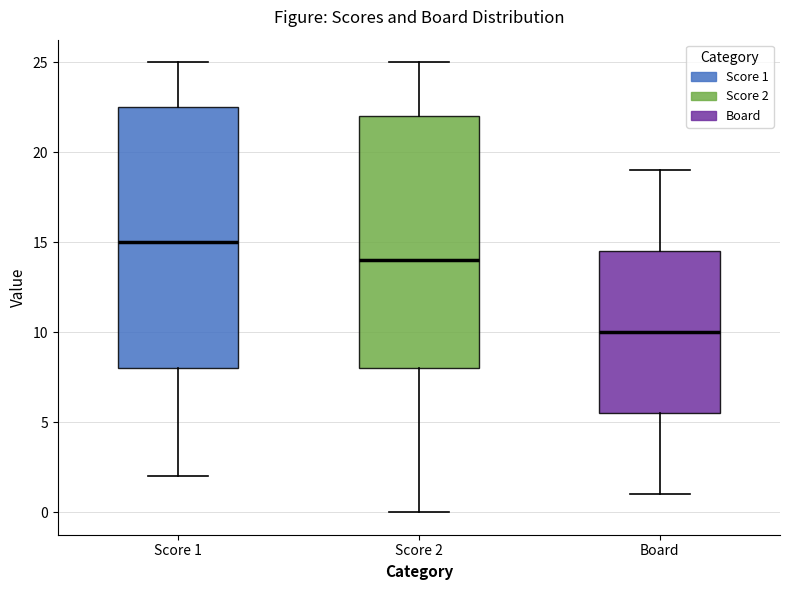

Which box is the tallest, from its lower edge to its upper edge?

Score 1